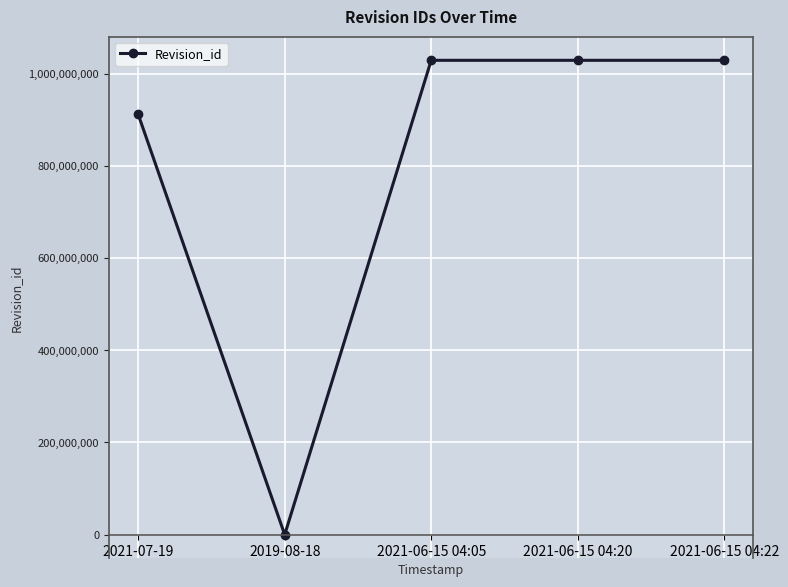

Approximately how many times larger is the value at 2021-06-15 04:20 compared to 2019-08-18?

8823.6